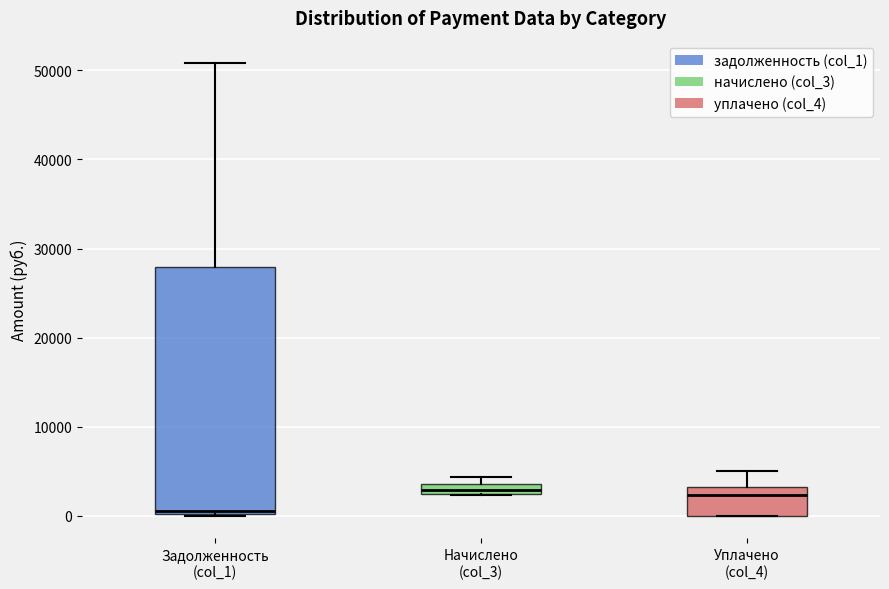

Where does the median line of the box for Задолженность (col_1) sit on the y-axis? The values are not printed on the chart, so give them approximately, as read against the axis.

1000